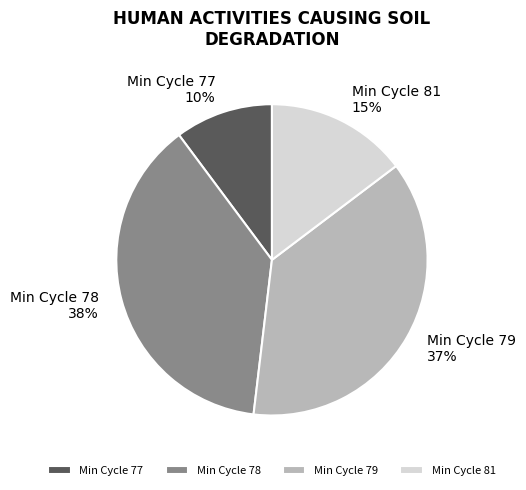

Which slice is the smallest?

Min Cycle 77